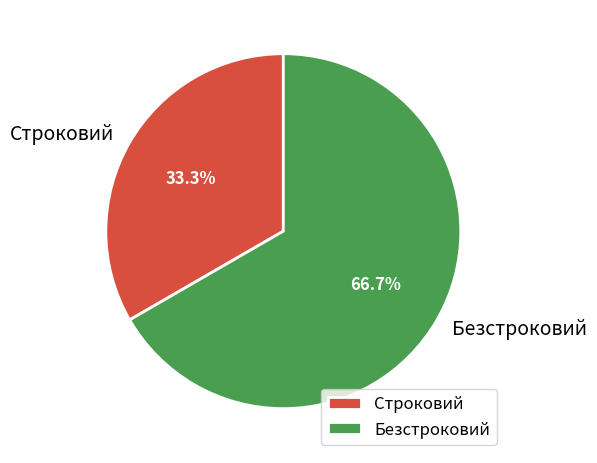

Combined, what portion of the pie is Строковий and Безстроковий?

100.0%